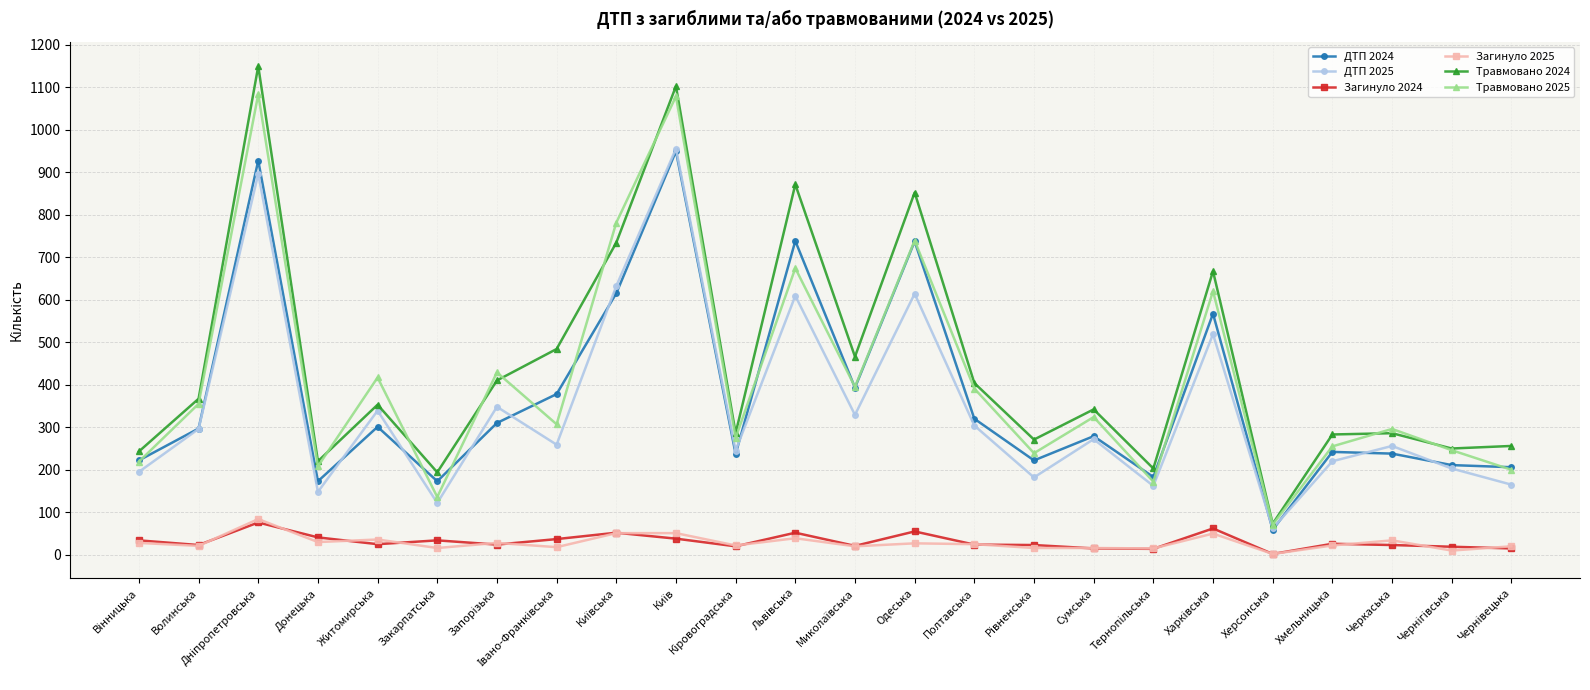

True or false: Загинуло 2025 and Травмовано 2024 cross at least once.

False